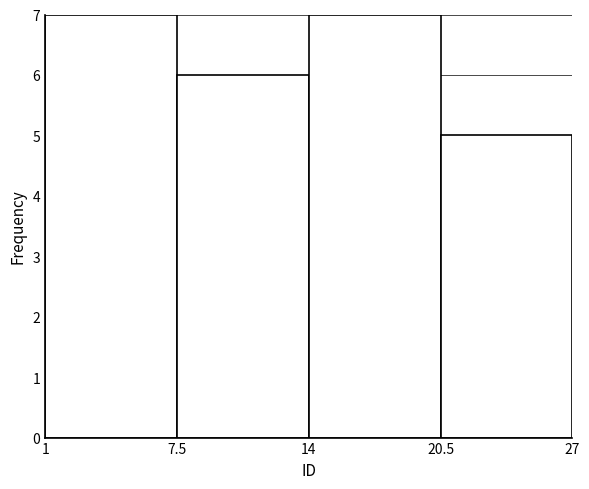

Reading left to right, transcribe this chart: for each bar, give the range it covers on the x-axis and its height. The values are not printed on the chart, so give them approximately, as read against the axis.

1 to 7.5: 7
7.5 to 14: 6
14 to 20.5: 7
20.5 to 27: 5